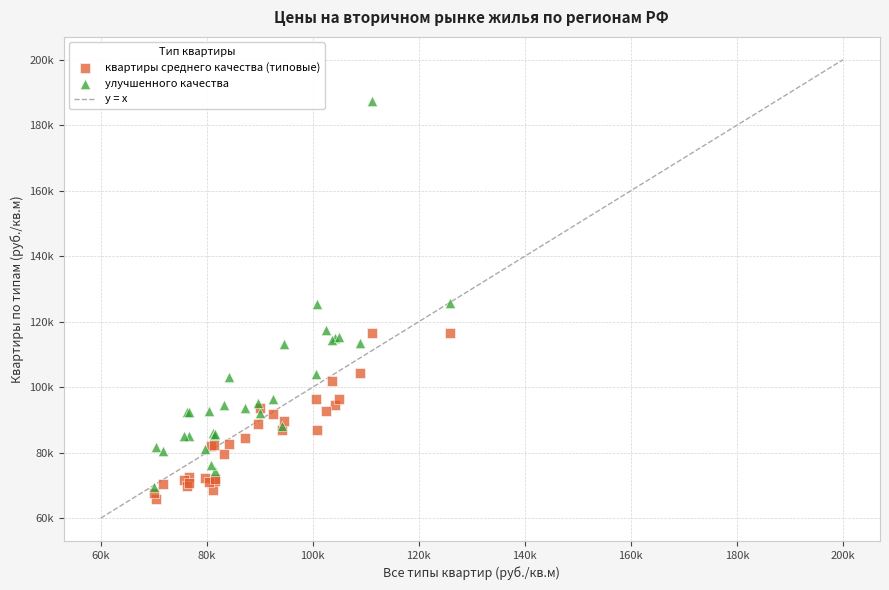

Which series reaches the maximum Y coordinate?

улучшенного качества